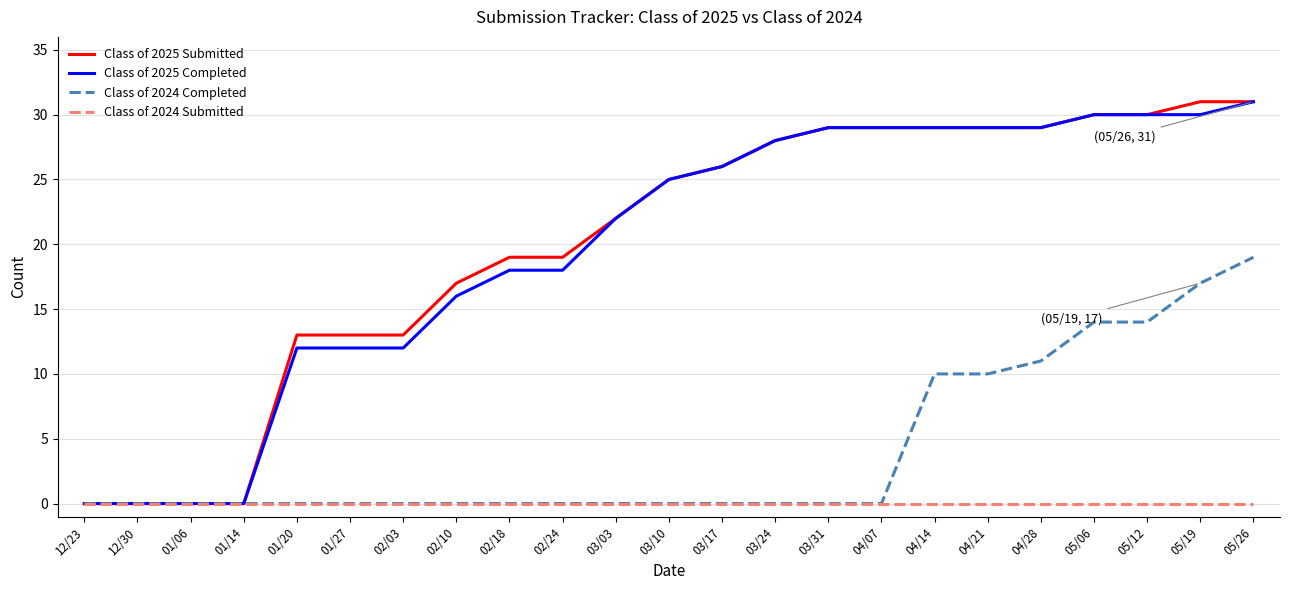

What position from the left is 04/21?

18